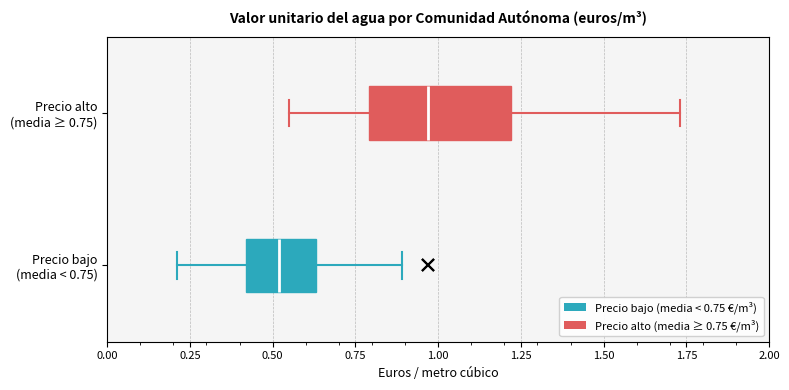

Comparing the boxes themselves (not the whiskers), which one is the widest?

Precio alto (media ≥ 0.75)